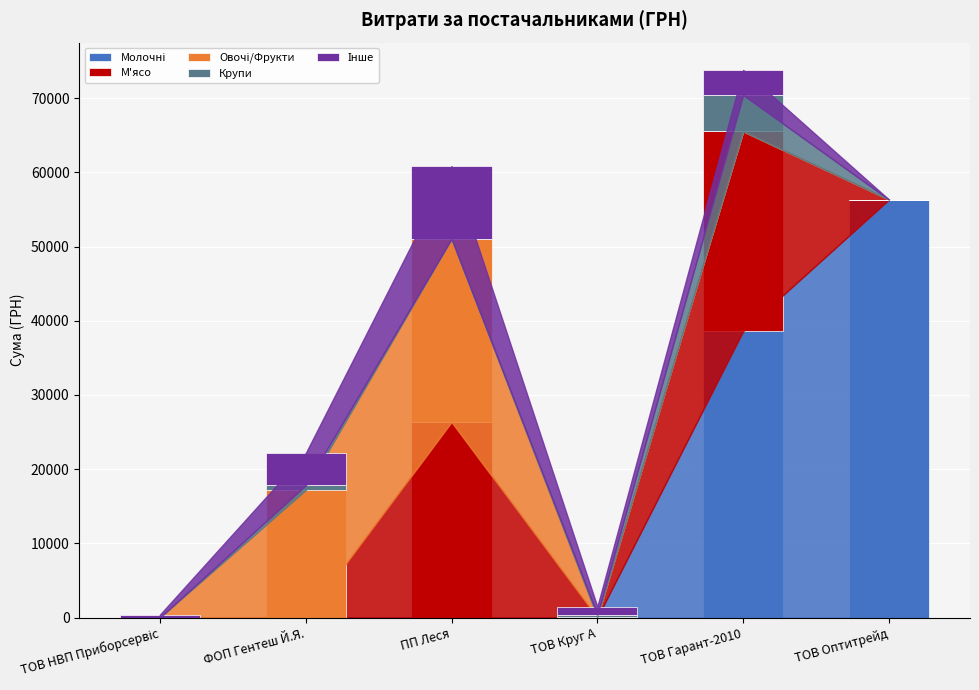

True or false: М'ясо has a value of 0.0 at ТОВ Круг А.

True